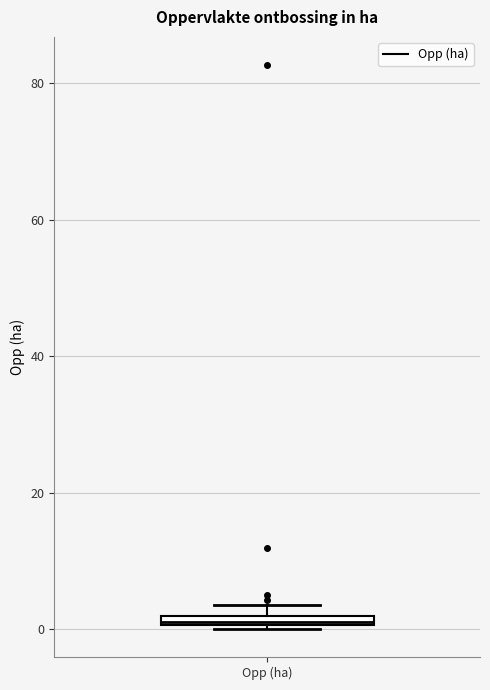

Where is the lower edge of the box for Opp (ha) on the y-axis? The values are not printed on the chart, so give them approximately, as read against the axis.

0